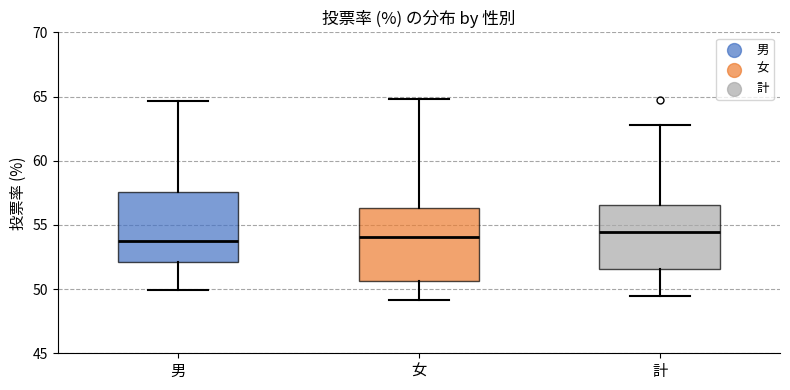

Reading left to right, transcribe this box plot: for each box, give where its median line is, the range the box spans, and where its two whiskers end, as read against the y-axis. The values are not printed on the chart, so give them approximately, as read against the axis.

男: median 54.0, box 52.0 to 57.5, whiskers 50.0 to 64.5
女: median 54.0, box 50.5 to 56.5, whiskers 49.0 to 65.0
計: median 54.5, box 51.5 to 56.5, whiskers 49.5 to 63.0